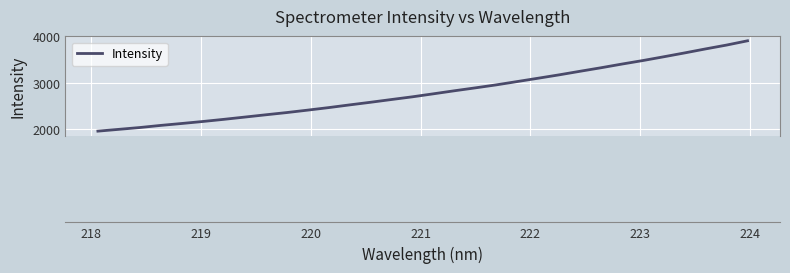

How many categories are shown in the chart?

32